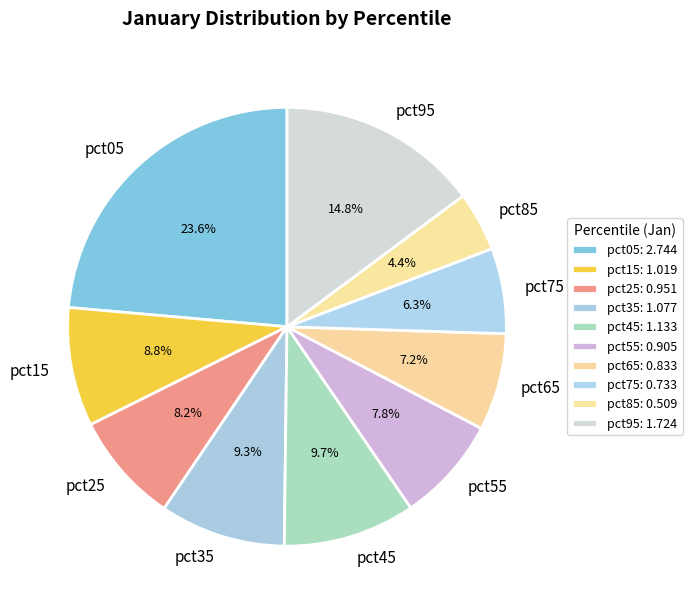

Is there a majority slice in this chart?

No